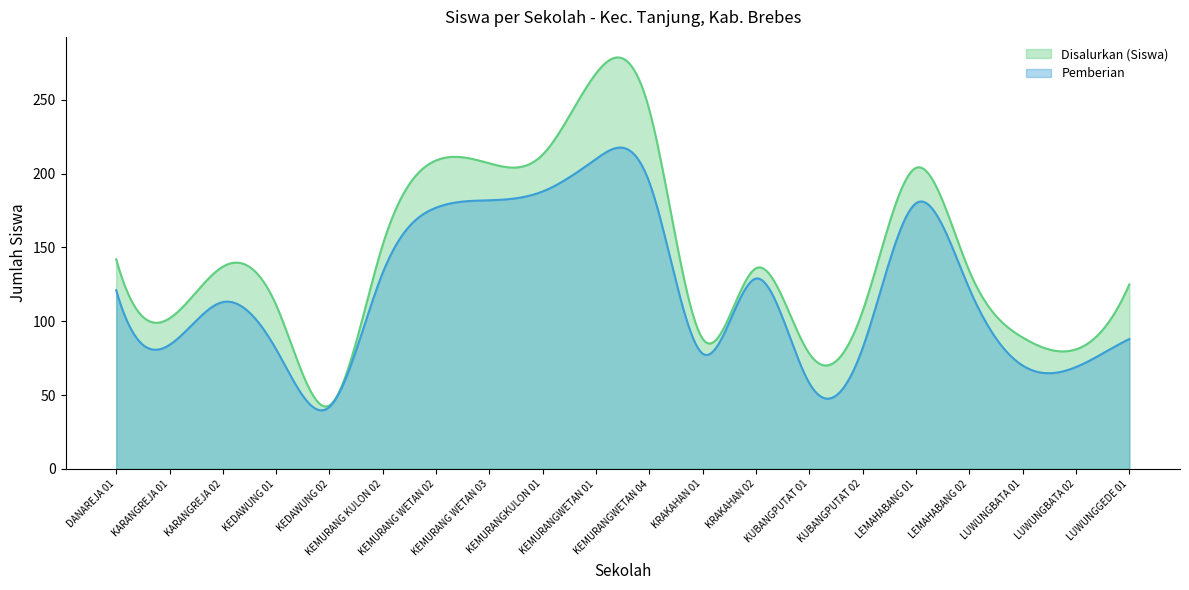

True or false: Disalurkan (Siswa) and Pemberian cross at least once.

False